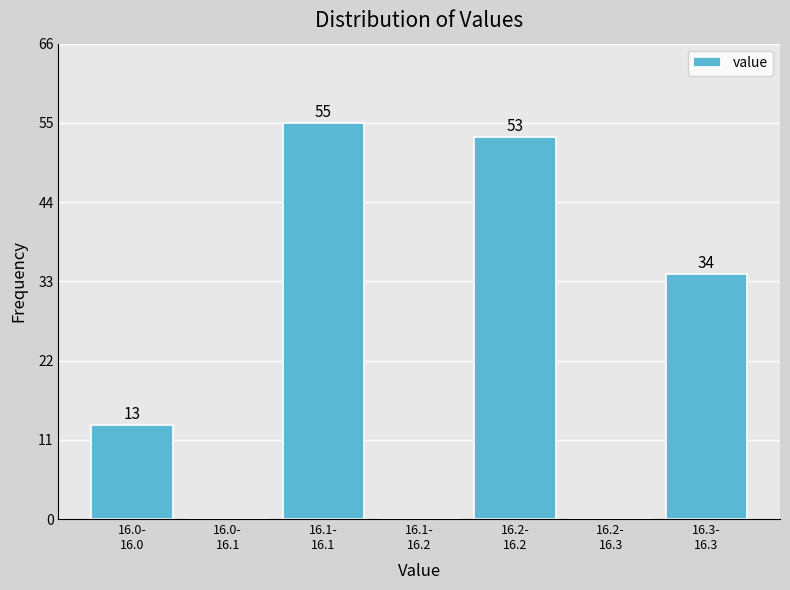

What is the greatest value displayed?

55